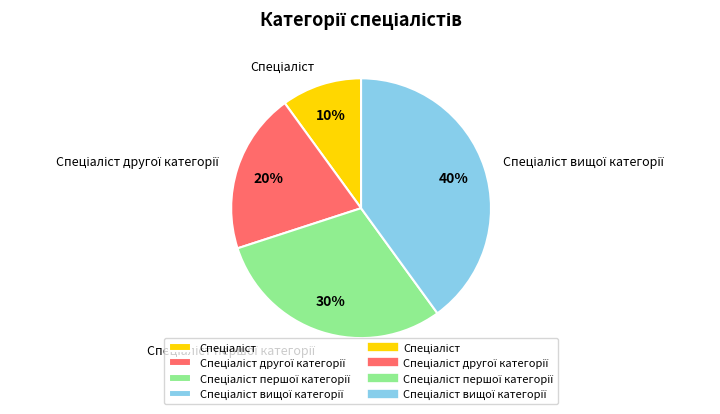

Does any single category account for the majority?

No